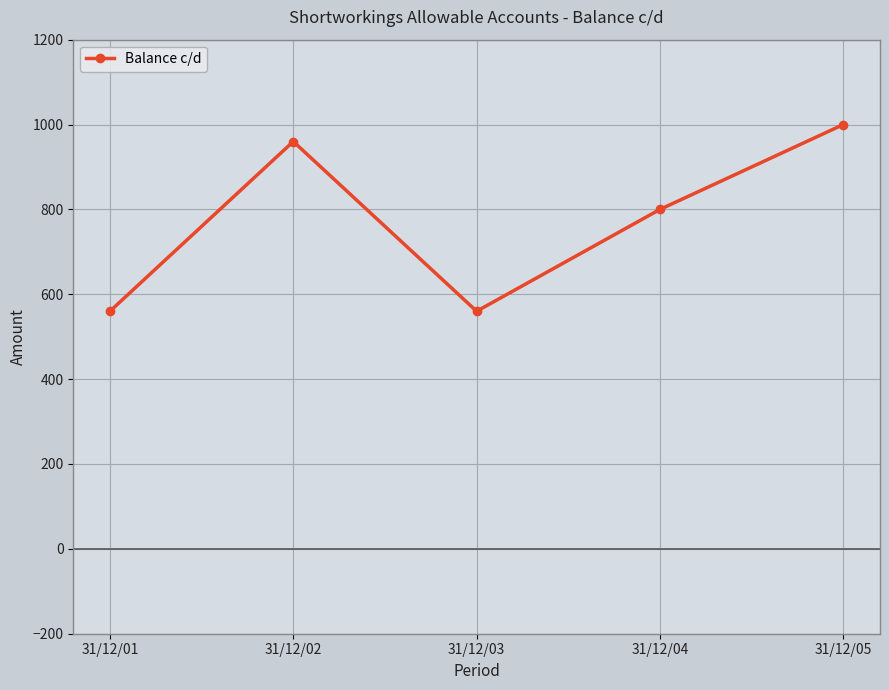

How many series are shown in this chart?

1